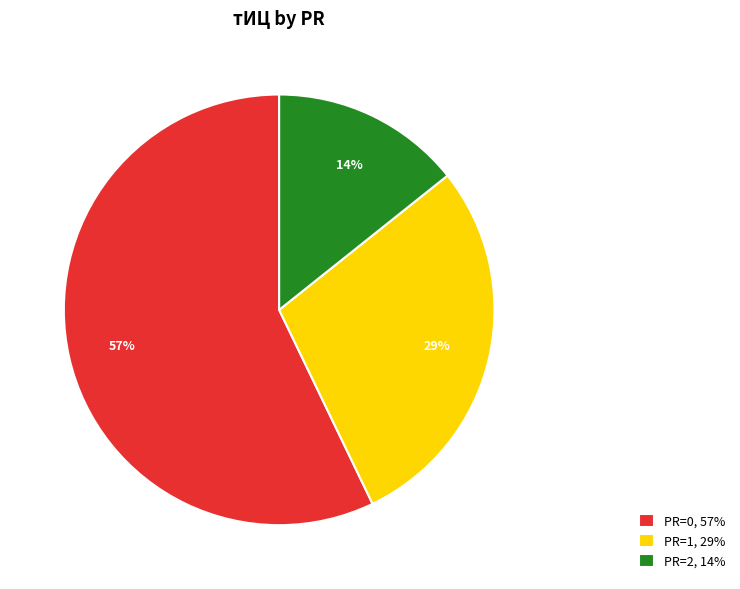

To the nearest percent, what is the average slice percentage?

33%